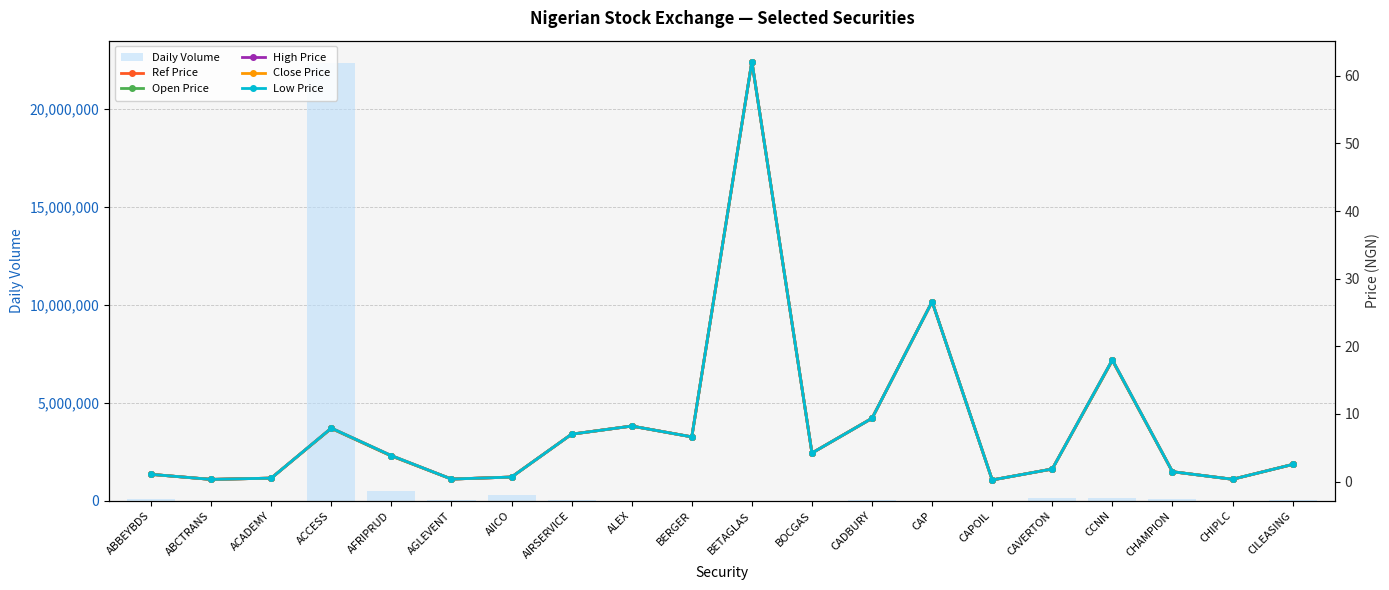

At which label does Close Price reach its peak?

BETAGLAS